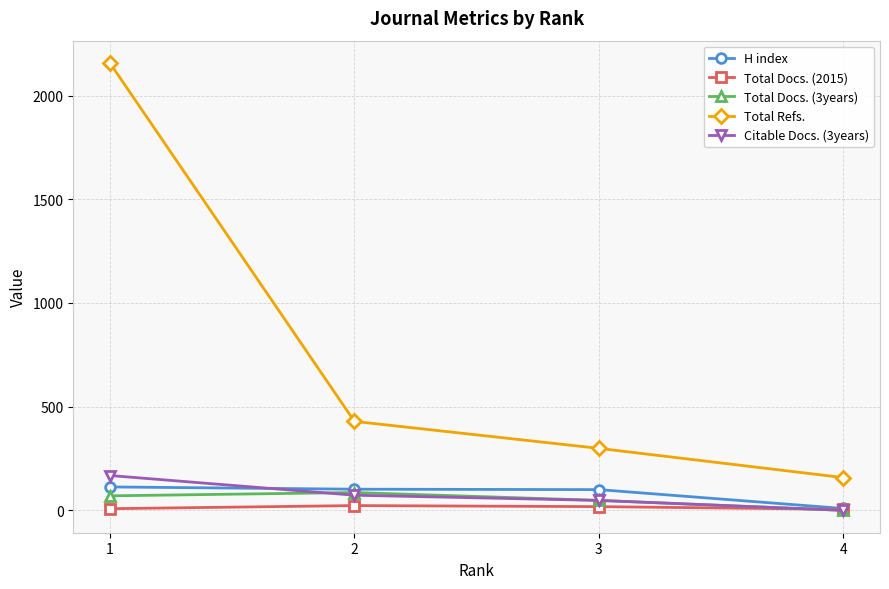

What is the sum of the Citable Docs. (3years) values at 3 and 2?

121